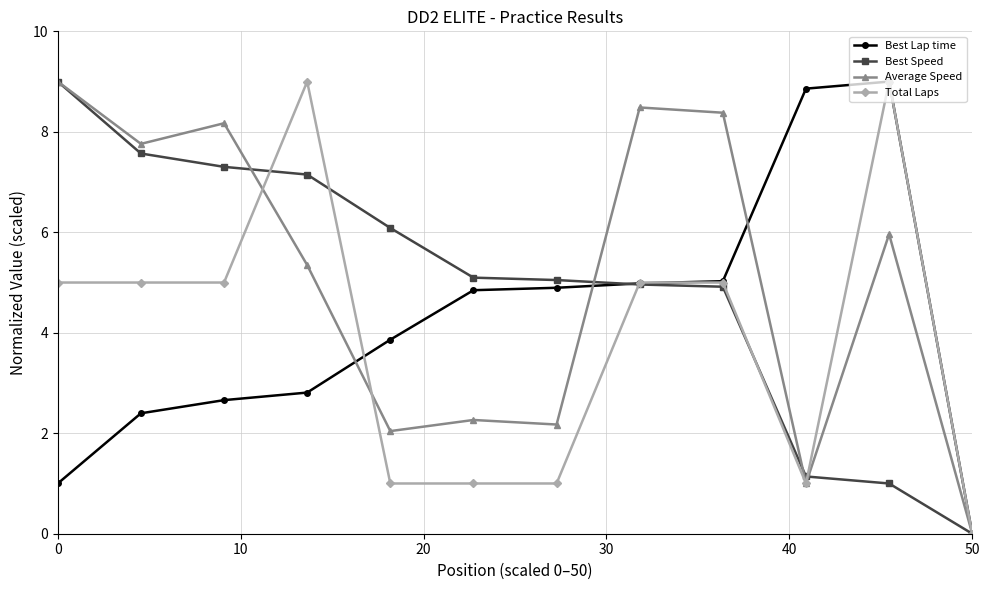

What is the value of the Best Speed point at the 4th from the left?

7.1